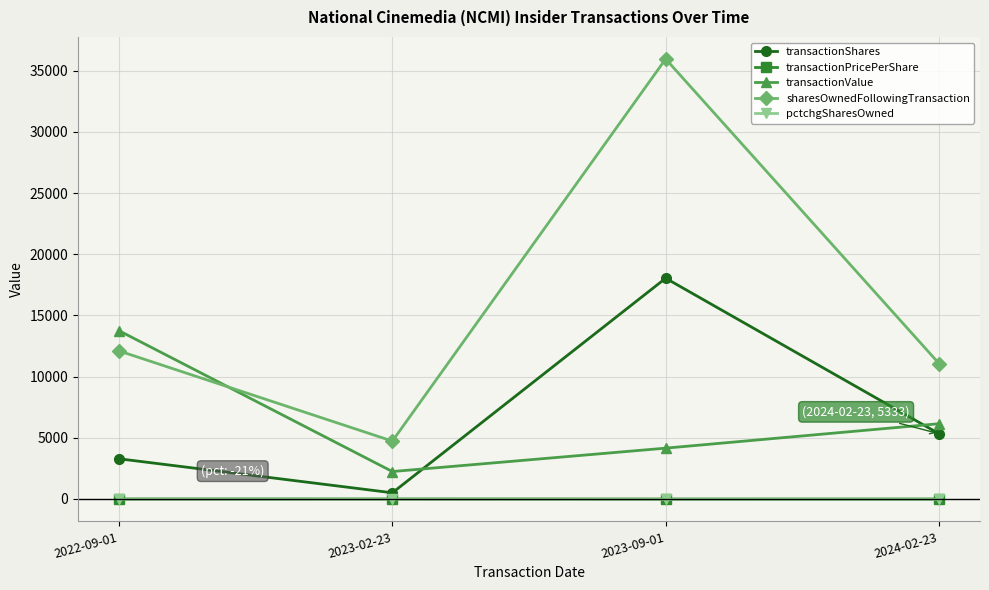

True or false: pctchgSharesOwned and transactionValue cross at least once.

False